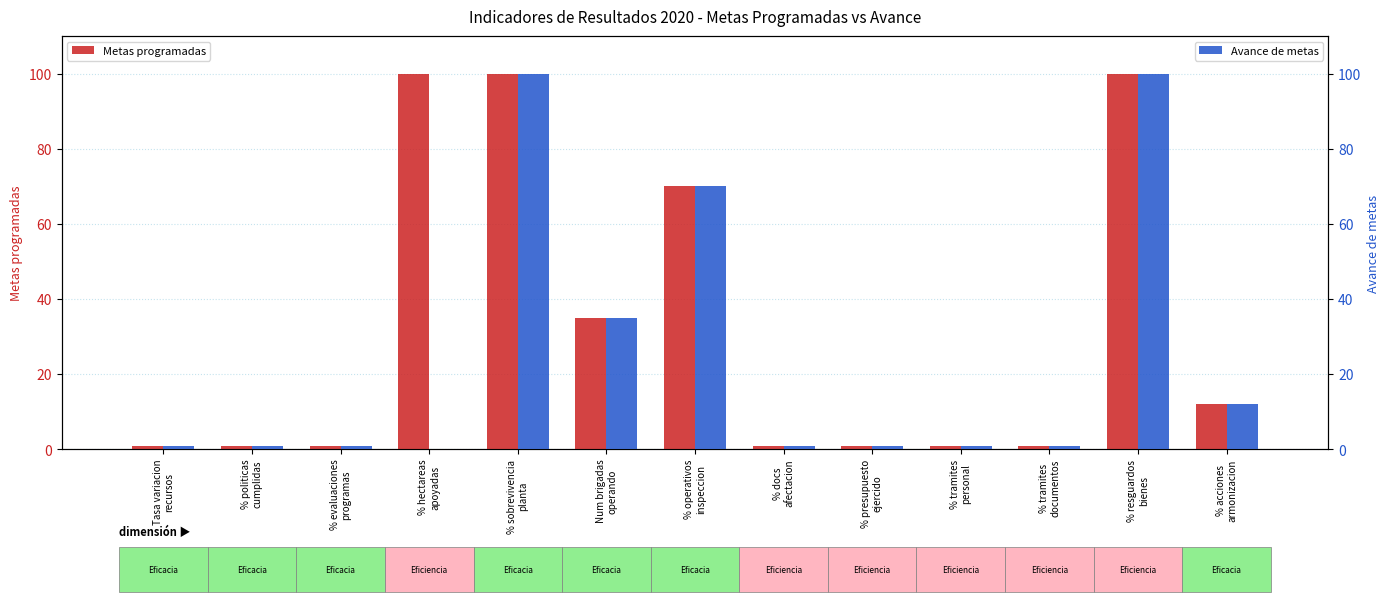

How many data points in Avance de metas are above 1?

5